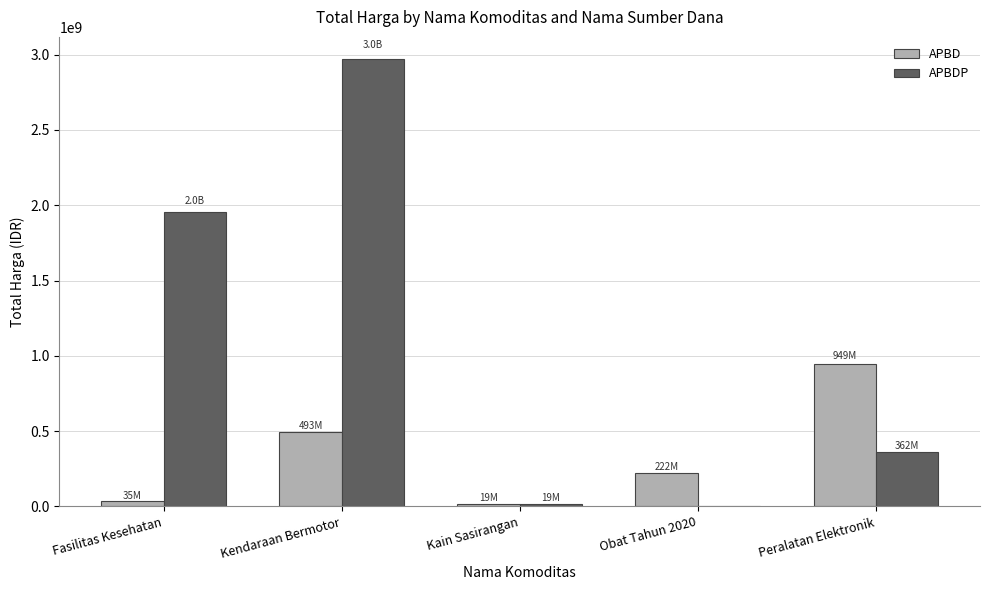

Is it true that APBDP equals 362103800 at Peralatan Elektronik?

True